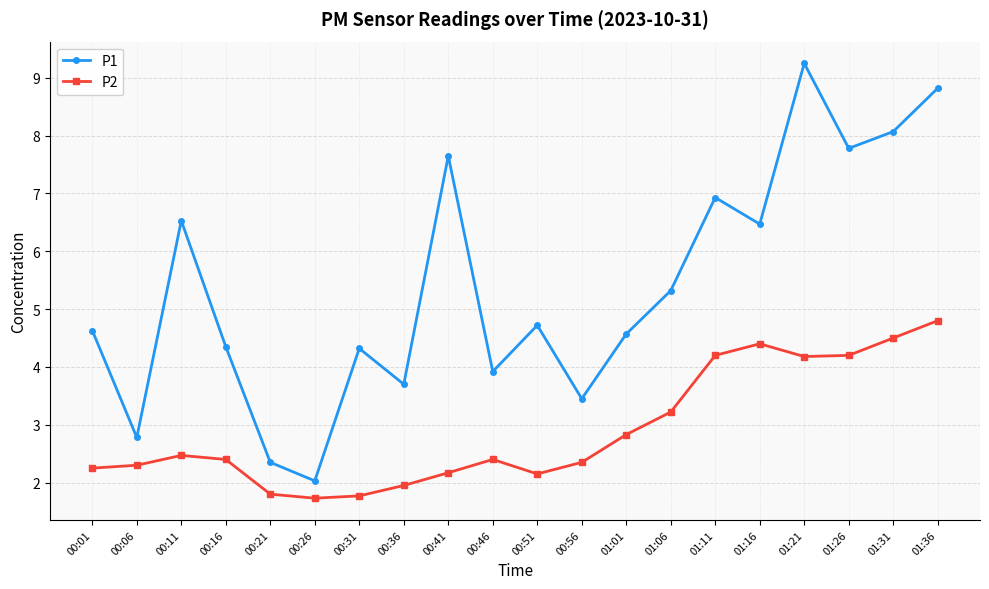

What is the minimum value for P1?

2.0